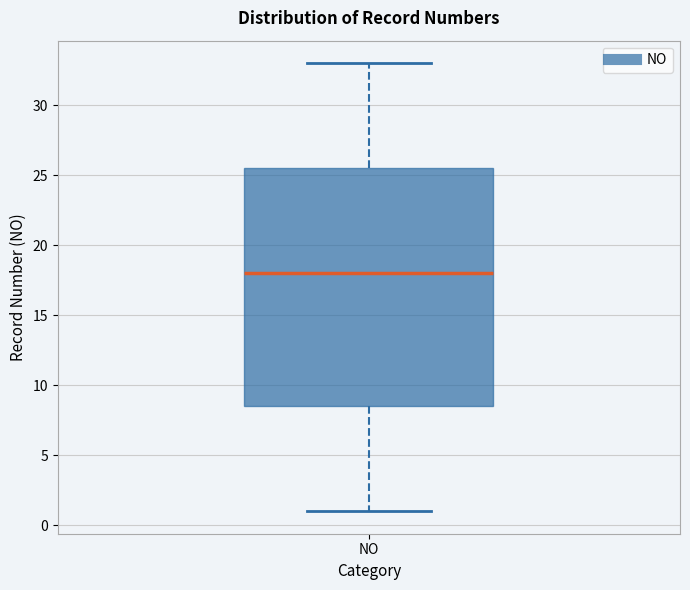

Transcribe this box plot: give where the median line is, the range the box spans, and where the two whiskers end, as read against the y-axis. The values are not printed on the chart, so give them approximately, as read against the axis.

median 18.0, box 8.5 to 25.5, whiskers 1.0 to 33.0